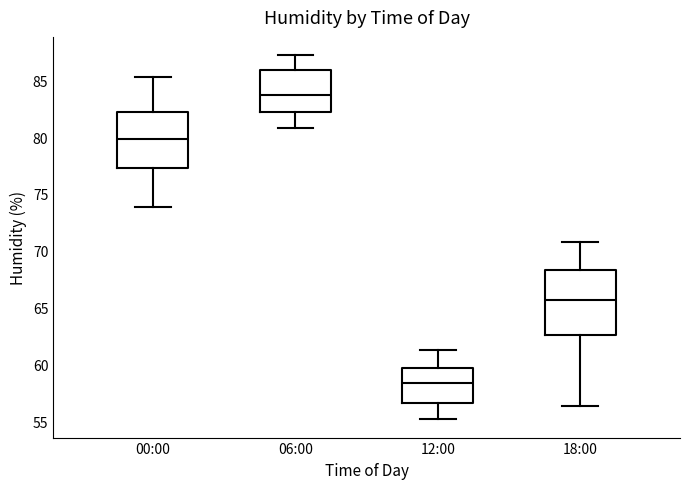

Reading left to right, read every box against the y-axis: the position of its median line, the range the box covers, and the ends of its whiskers. The values are not printed on the chart, so give them approximately, as read against the axis.

00:00: median 80.0, box 77.5 to 82.0, whiskers 74.0 to 85.5
06:00: median 83.5, box 82.0 to 86.0, whiskers 81.0 to 87.0
12:00: median 58.5, box 56.5 to 60.0, whiskers 55.0 to 61.5
18:00: median 65.5, box 62.5 to 68.5, whiskers 56.5 to 71.0